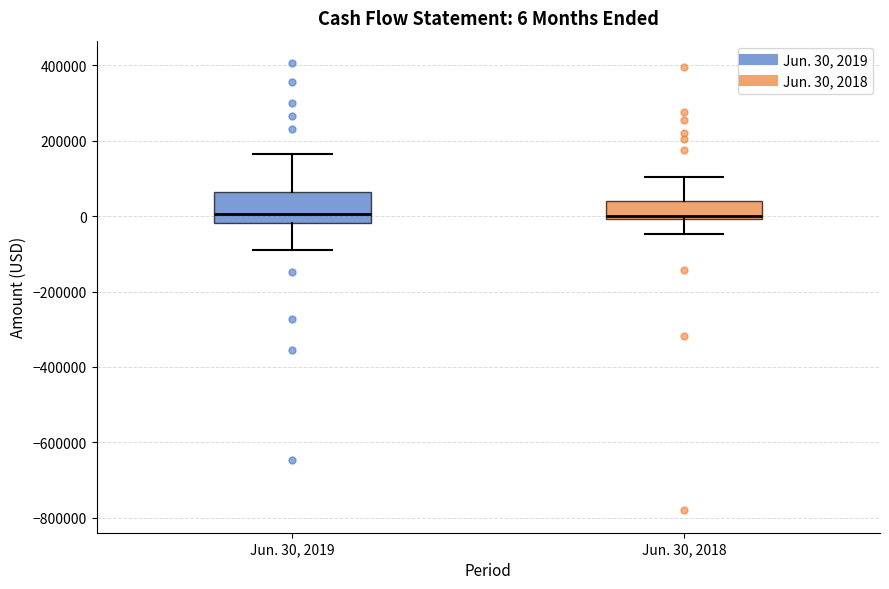

Comparing the boxes themselves (not the whiskers), which one is the tallest?

Jun. 30, 2019